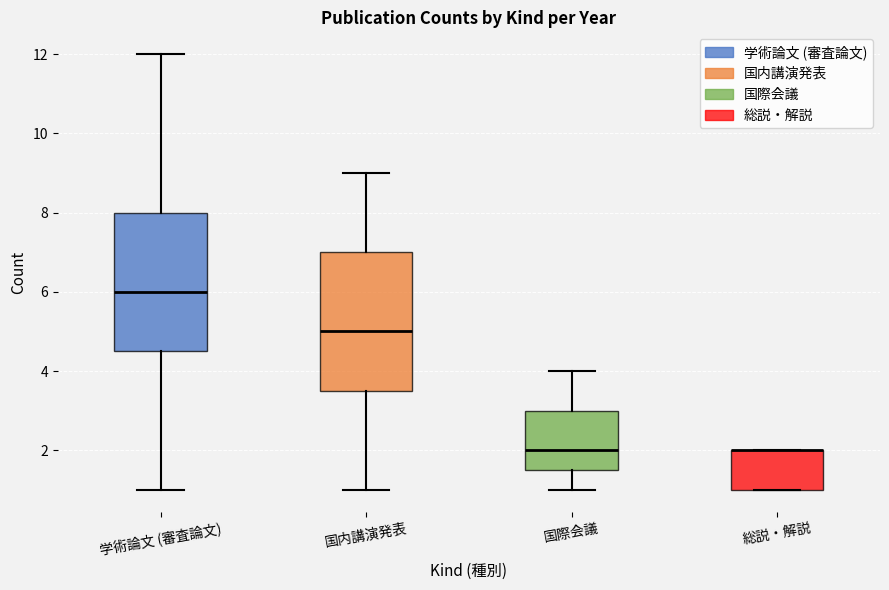

Where is the lower edge of the box for 総説・解説 on the y-axis? The values are not printed on the chart, so give them approximately, as read against the axis.

1.0